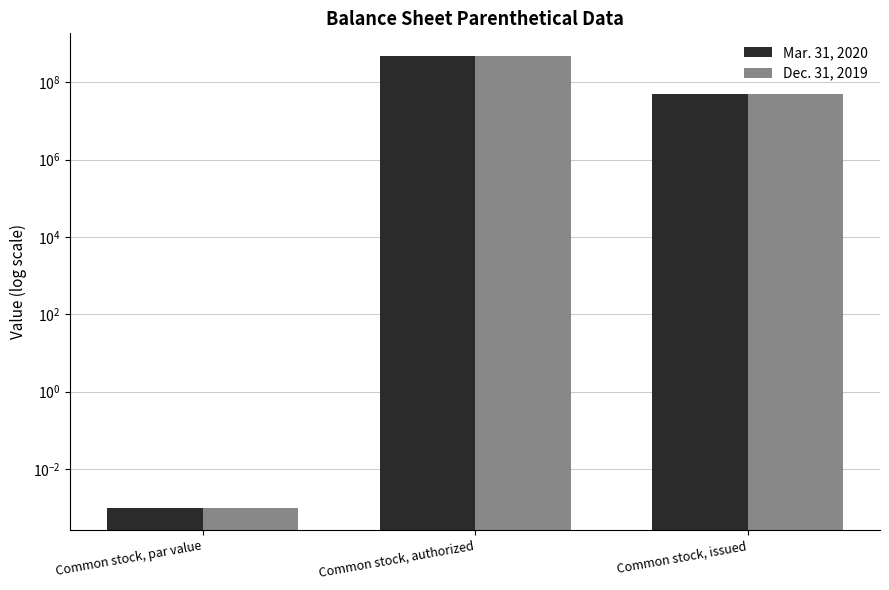

What is the total value across all series at Common stock, authorized?

960000000.0